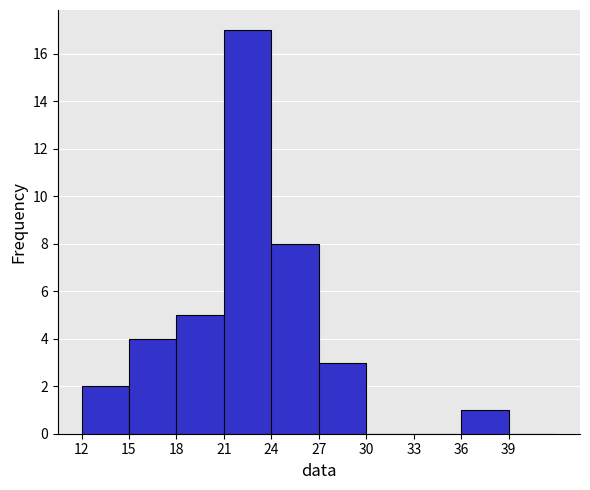

Reading left to right, transcribe this chart: for each bar, give the range it covers on the x-axis and its height. The values are not printed on the chart, so give them approximately, as read against the axis.

12 to 15: 2
15 to 18: 4
18 to 21: 5
21 to 24: 17
24 to 27: 8
27 to 30: 3
30 to 33: 0
33 to 36: 0
36 to 39: 1
39 to 42: 0